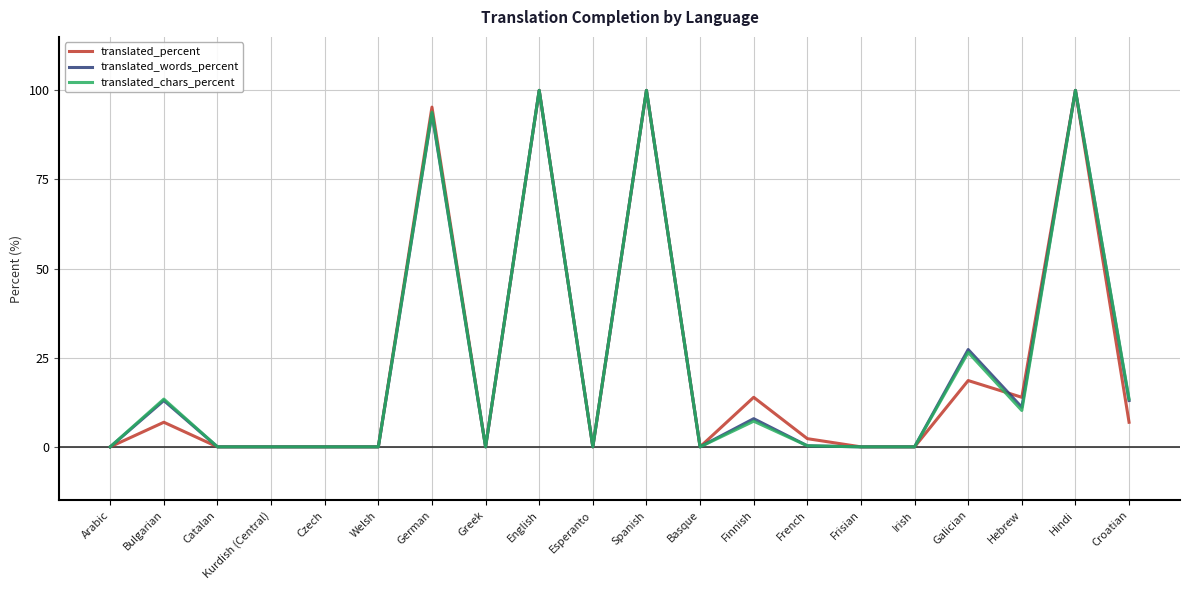

Where is translated_words_percent nearest to the value 50?

Galician